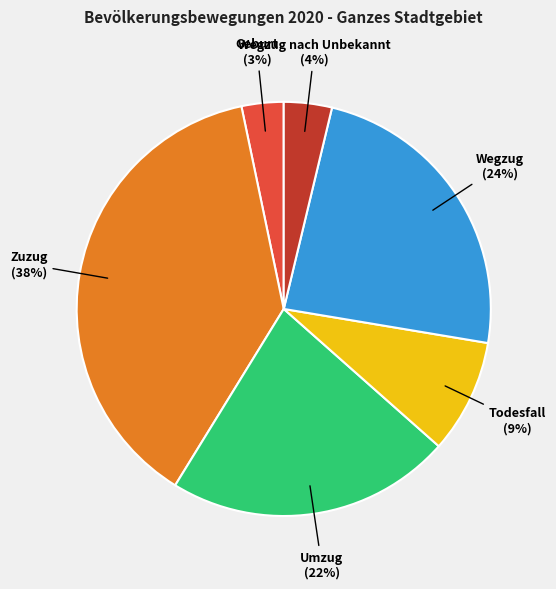

Is there any slice that represents more than half of the pie?

No